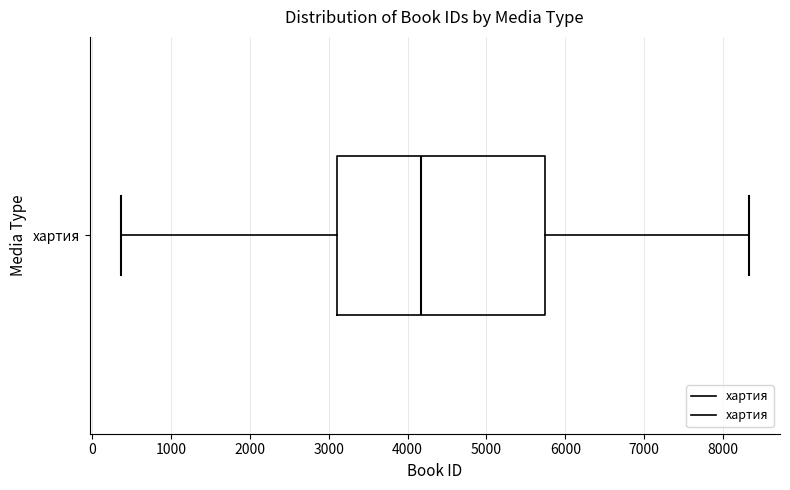

Read this box plot against the x-axis: the position of the median line, the range covered by the box, and the ends of both whiskers. The values are not printed on the chart, so give them approximately, as read against the axis.

median 4200, box 3100 to 5700, whiskers 400 to 8300